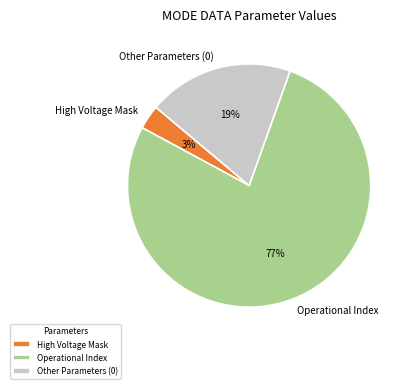

Rank the categories by value from highest to lowest.

Operational Index, Other Parameters (0), High Voltage Mask